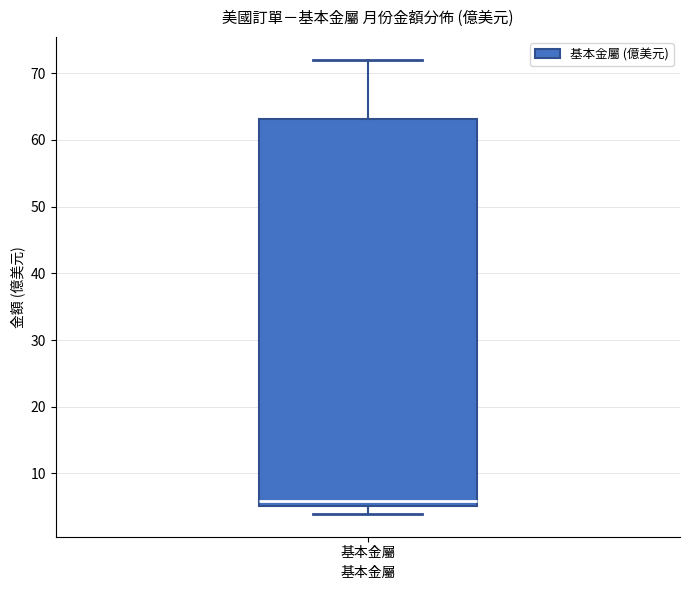

Where does the lower whisker of the box for 基本金屬 end on the y-axis? The values are not printed on the chart, so give them approximately, as read against the axis.

4